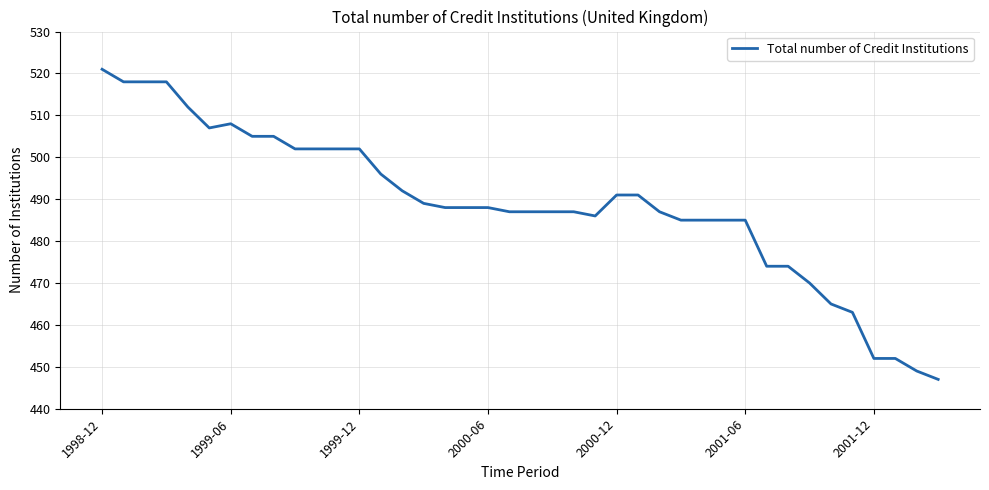

What is the difference between the maximum and minimum values?

74